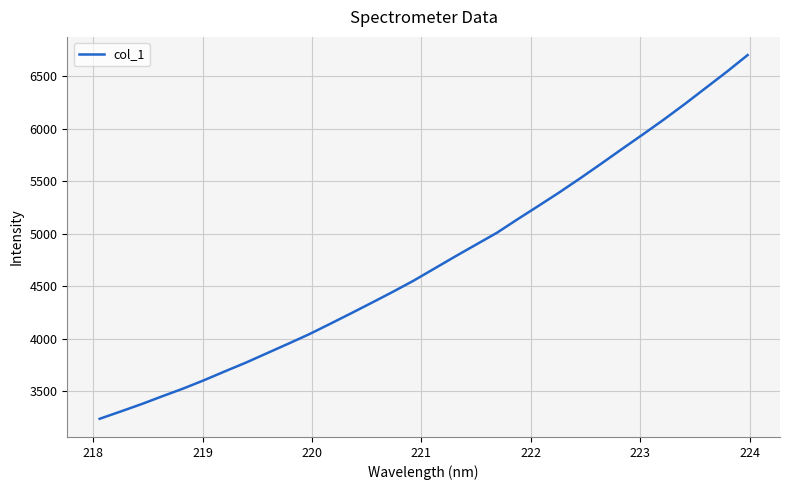

What is the minimum value shown in the chart?

3238.2